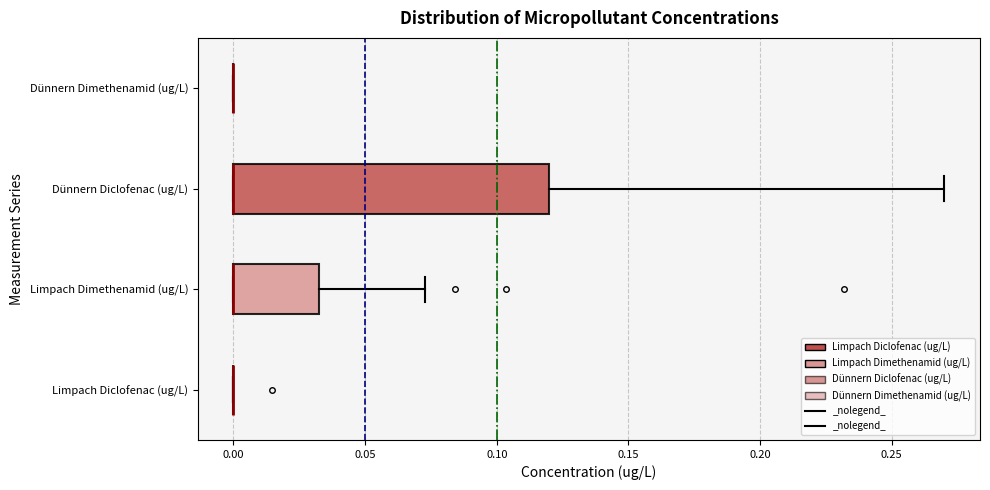

Which box is the widest, from its left edge to its right edge?

Dünnern Diclofenac (ug/L)